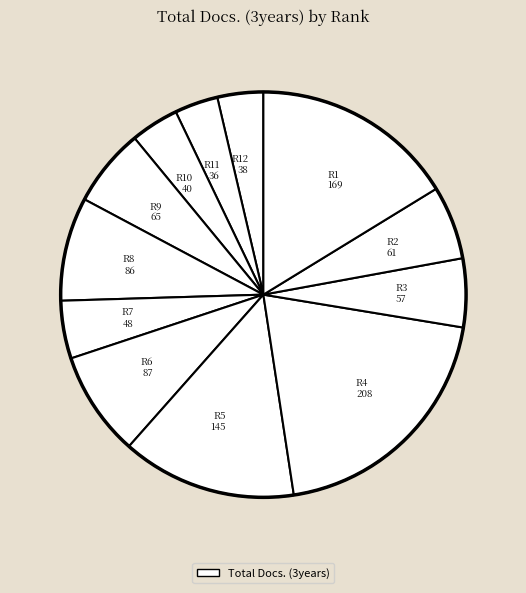

Approximately how many times larger is the value at R3 57 compared to R11 36?

1.6